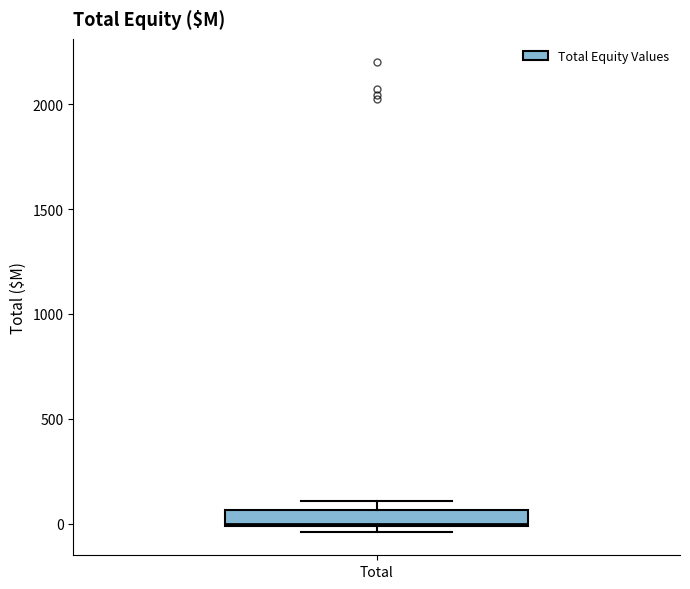

Read this box plot against the y-axis: the position of the median line, the range covered by the box, and the ends of both whiskers. The values are not printed on the chart, so give them approximately, as read against the axis.

median 0, box 0 to 50, whiskers -50 to 100